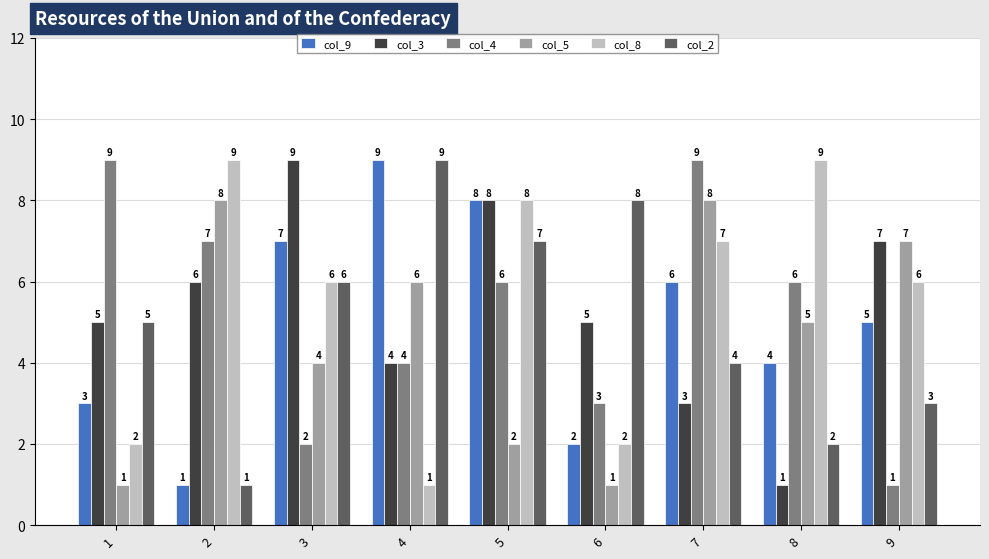

What is the maximum value for col_2?

9